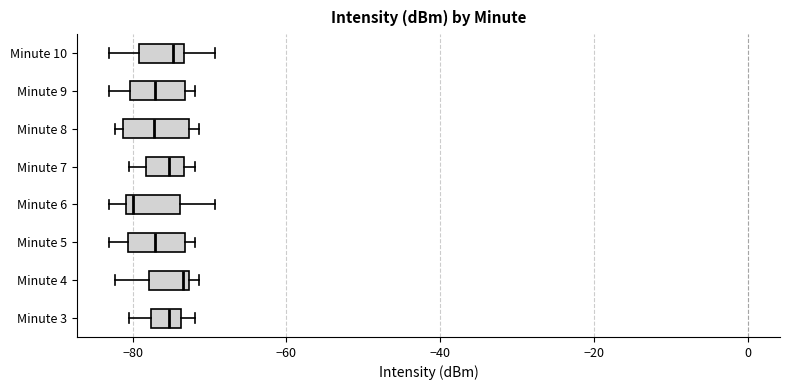

Which box has the furthest to the left median line?

Minute 6